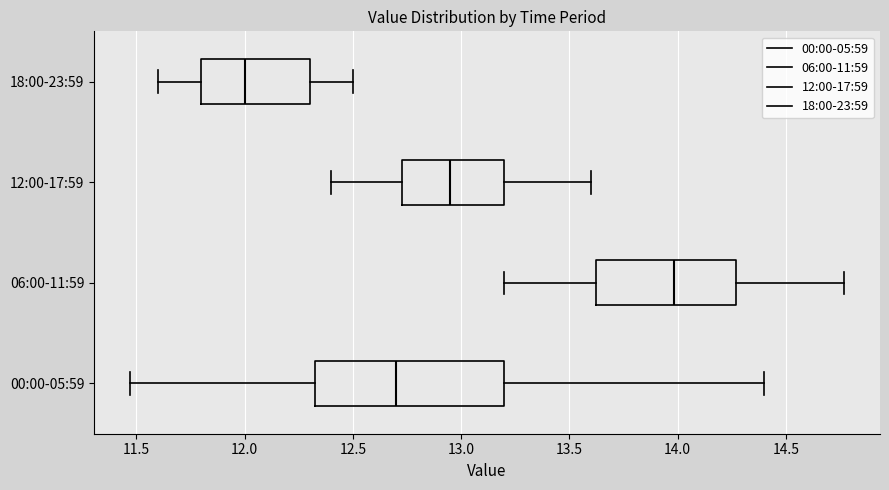

Reading bottom to top, transcribe this box plot: for each box, give where its median line is, the range the box spans, and where its two whiskers end, as read against the x-axis. The values are not printed on the chart, so give them approximately, as read against the axis.

00:00-05:59: median 12.70, box 12.35 to 13.20, whiskers 11.45 to 14.40
06:00-11:59: median 14.00, box 13.65 to 14.25, whiskers 13.20 to 14.75
12:00-17:59: median 12.95, box 12.75 to 13.20, whiskers 12.40 to 13.60
18:00-23:59: median 12.00, box 11.80 to 12.30, whiskers 11.60 to 12.50